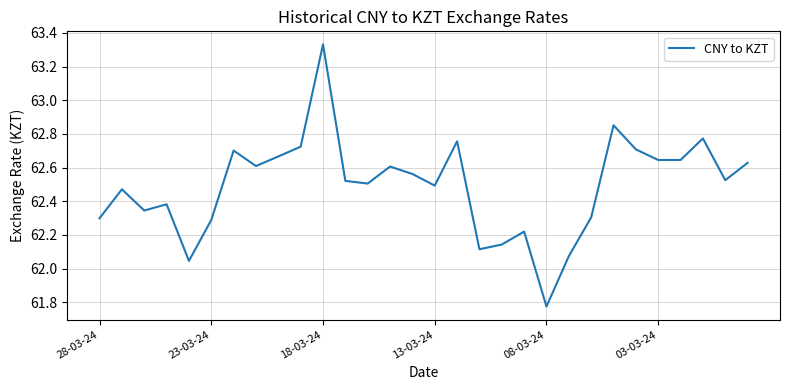

What is the difference between the maximum and minimum values?

1.6